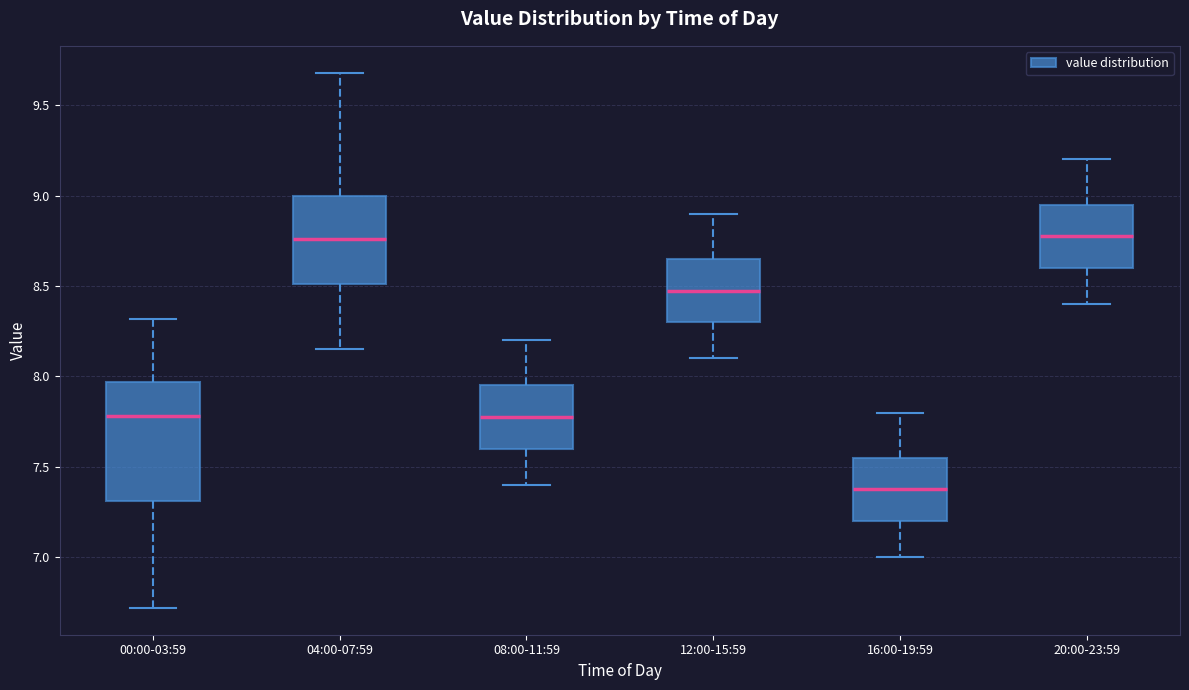

Comparing the boxes themselves (not the whiskers), which one is the tallest?

00:00-03:59